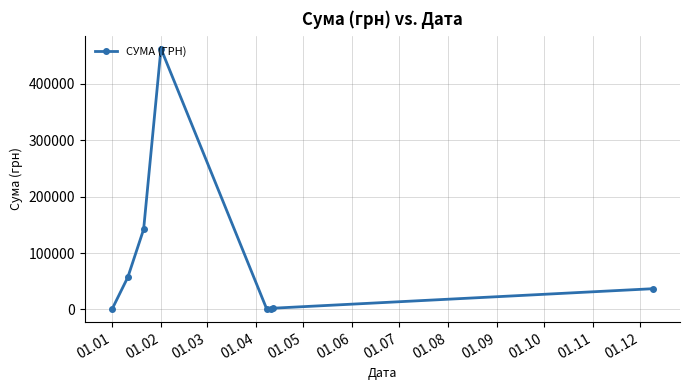

What is the difference between the maximum and minimum values?

462037.7